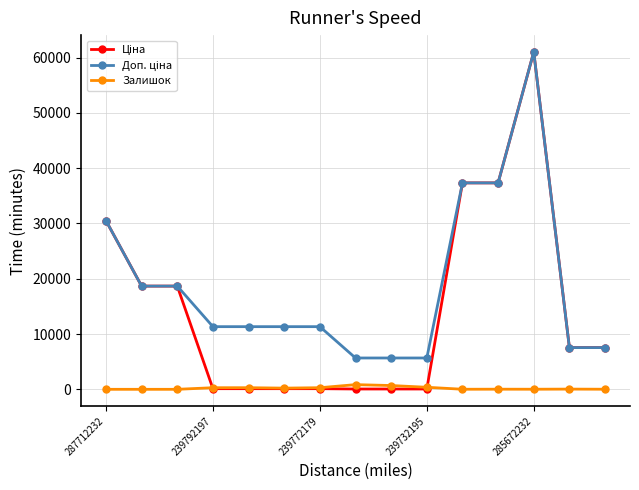

True or false: Залишок has more than 0 points higher than both neighbors.

True